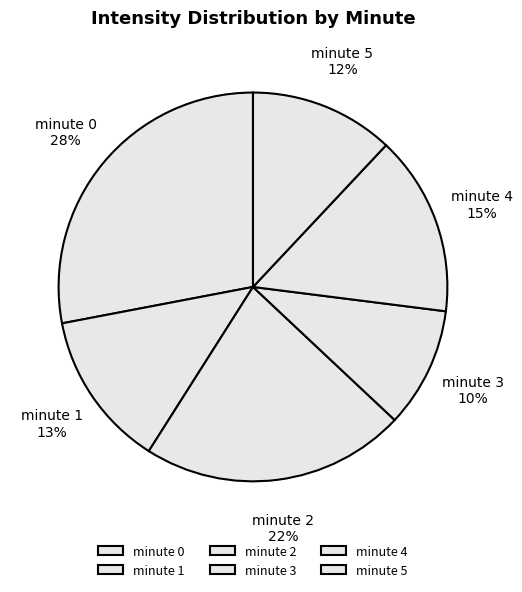

To the nearest percent, what is the difference between the minute 3 and minute 4 slice percentages?

5%